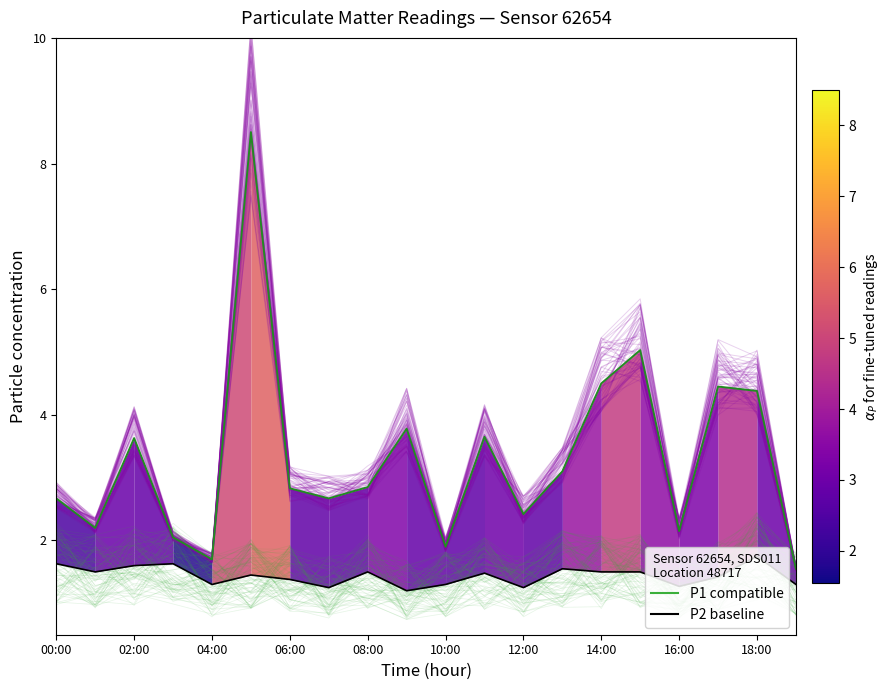

What is the sum of all P1 (PM10) values?

66.0